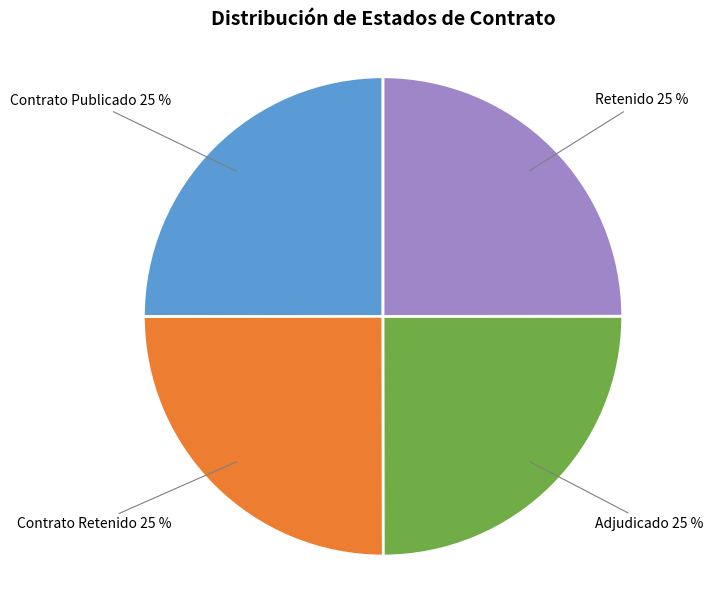

Is it true that Retenido is 17% of the pie?

False